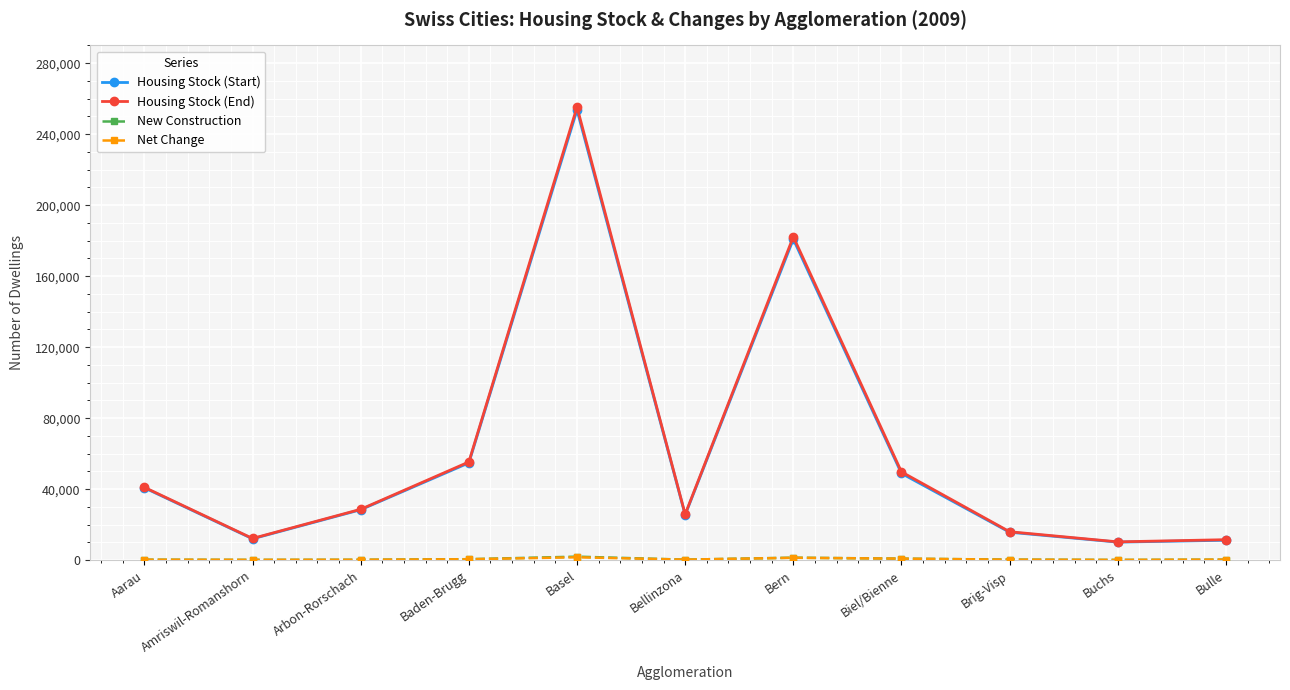

Is it true that Housing Stock (Start) equals 38802 at Arbon-Rorschach?

False